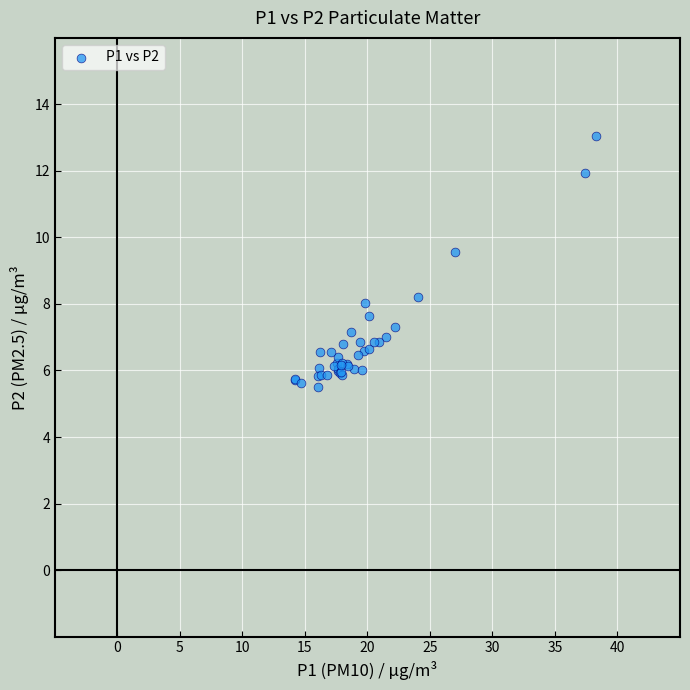

What Y value in the scatter plot is closest to 9?

9.6